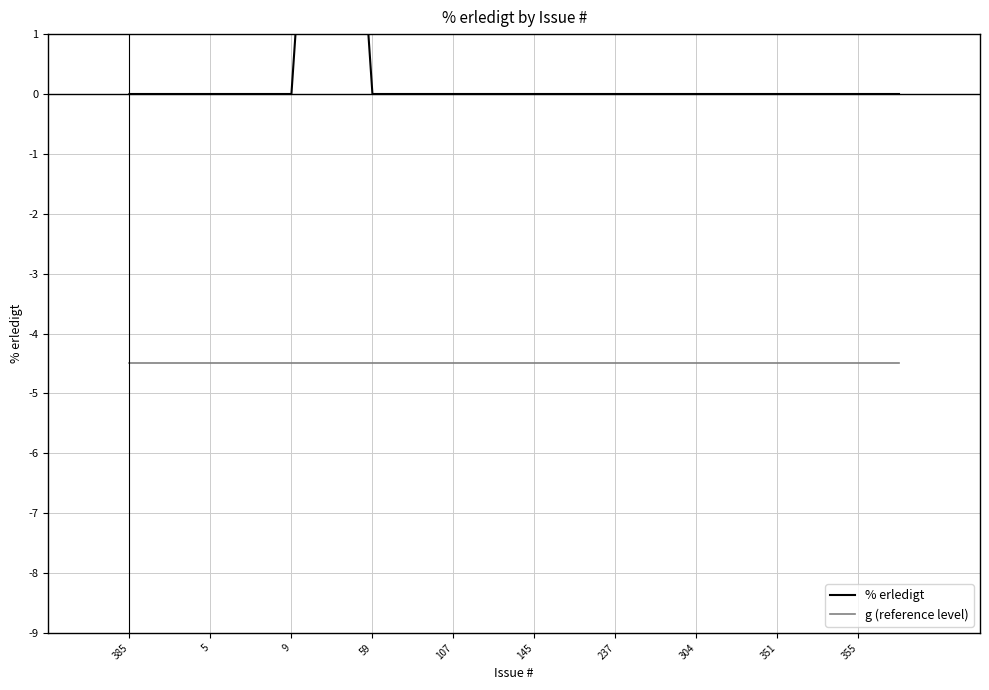

What is the average value of the g (reference level) series?

-4.5